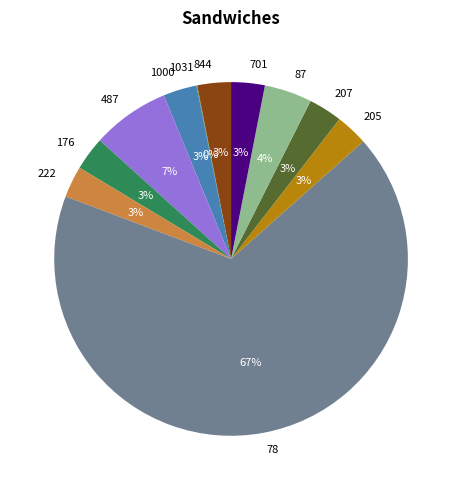

Between 78 and 87, which is larger?

78